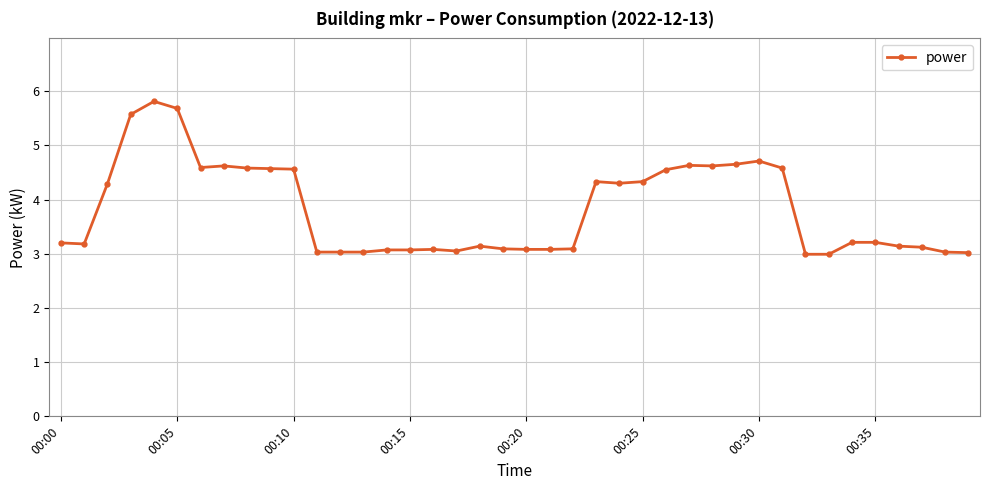

What is the minimum value shown in the chart?

3.0